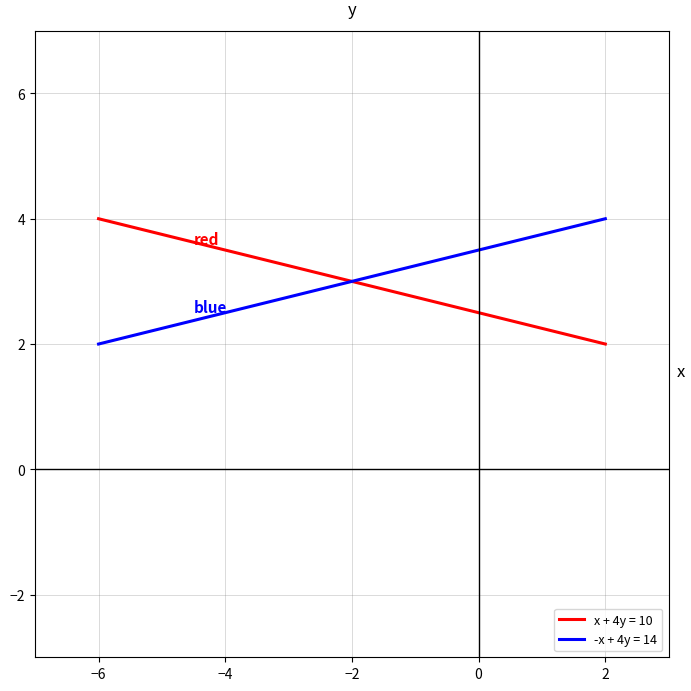

How many series are shown in this chart?

2